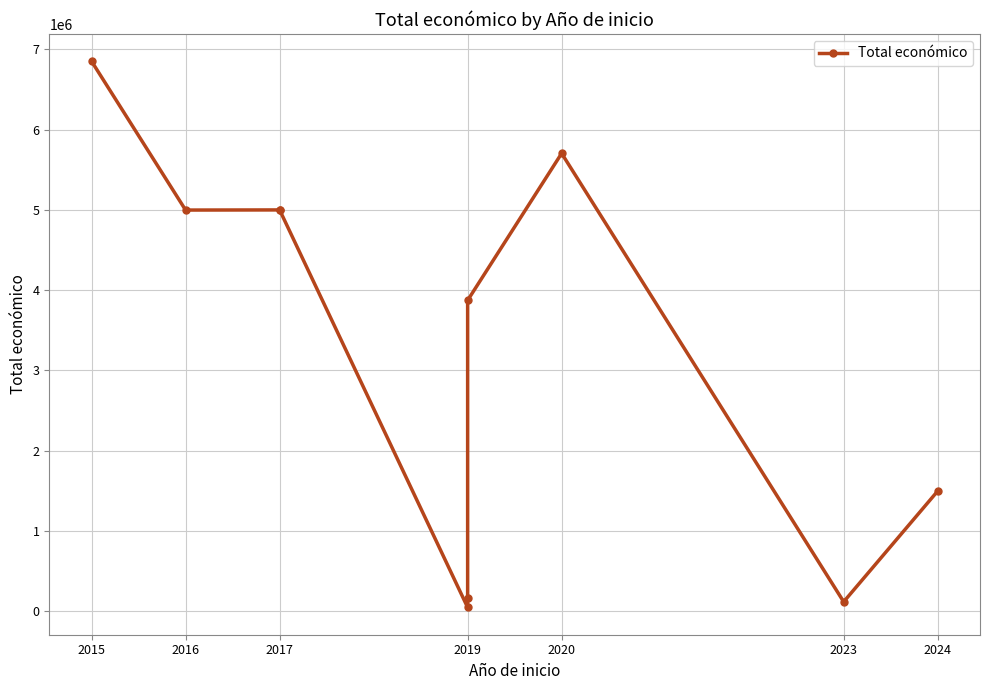

What is the change in value from 2017 to 2024?

-3500438